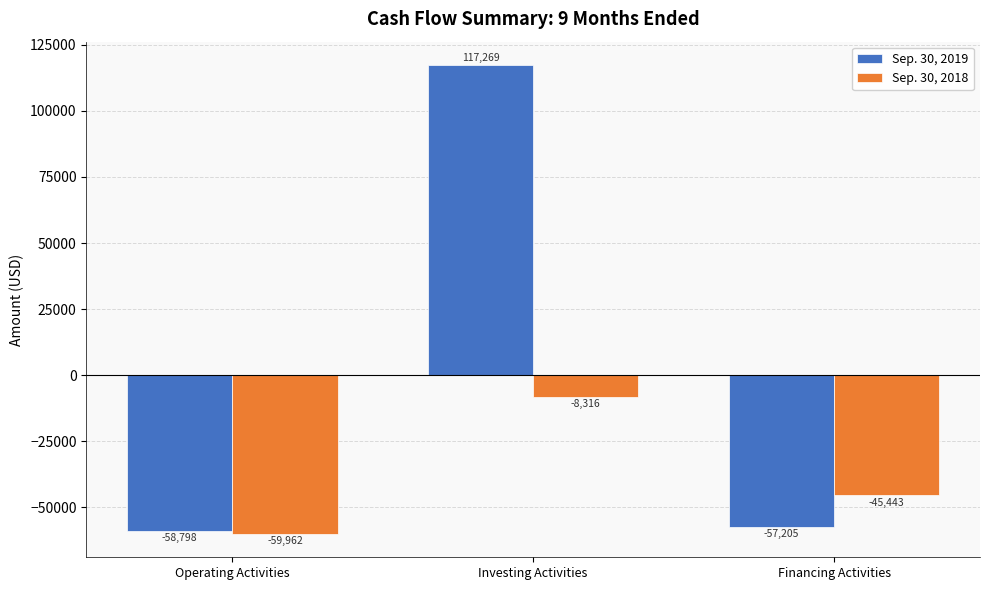

Reading left to right, transcribe all the data shown in this chart.

Sep. 30, 2019: -58798	117269	-57205
Sep. 30, 2018: -59962	-8316	-45443